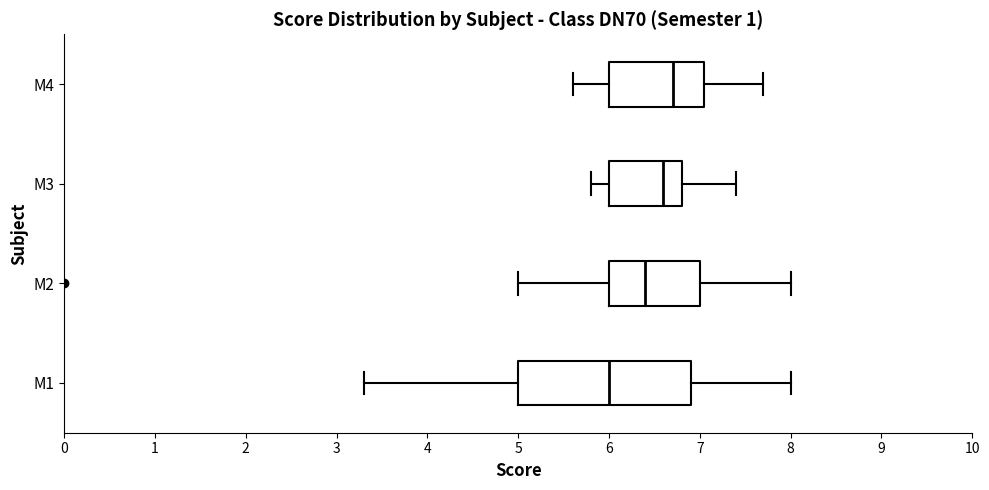

Where does the right whisker of the box for M2 end on the x-axis? The values are not printed on the chart, so give them approximately, as read against the axis.

8.0